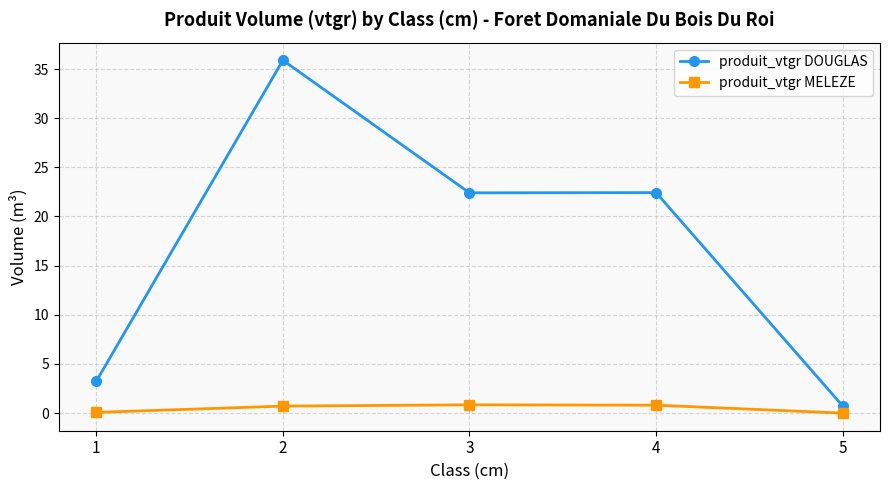

What is the sum of all produit_vtgr MELEZE values?

2.4